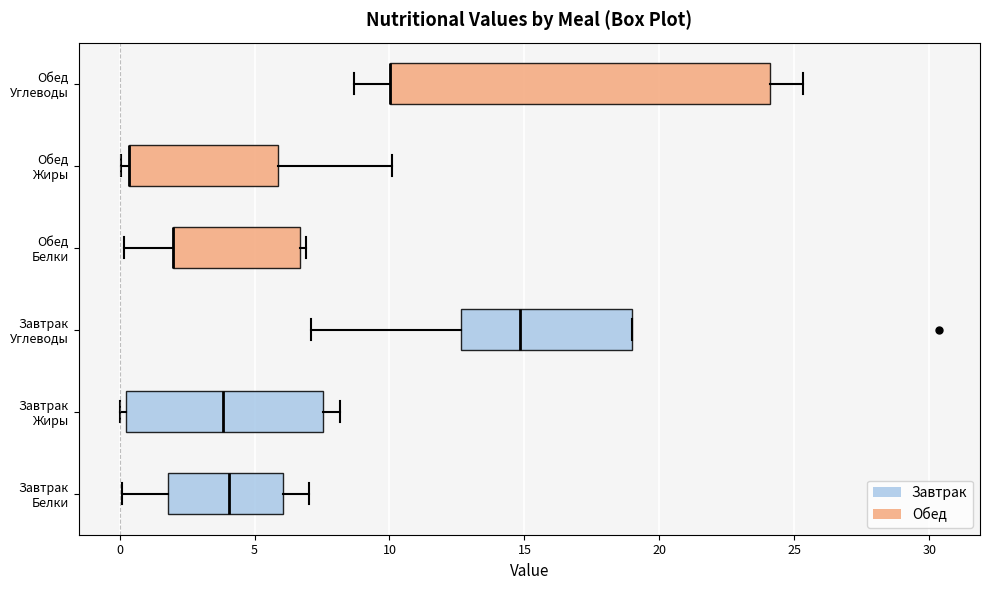

Reading bottom to top, transcribe this box plot: for each box, give where its median line is, the range the box spans, and where its two whiskers end, as read against the x-axis. The values are not printed on the chart, so give them approximately, as read against the axis.

Завтрак Белки: median 4.0, box 2.0 to 6.0, whiskers 0.0 to 7.0
Завтрак Жиры: median 4.0, box 0.0 to 7.5, whiskers 0.0 (just left of the box's left edge) to 8.0
Завтрак Углеводы: median 15.0, box 12.5 to 19.0, whiskers 7.0 to 19.0
Обед Белки: median 2.0 (drawn on the box's left edge), box 2.0 to 6.5, whiskers 0.0 to 7.0
Обед Жиры: median 0.5 (drawn on the box's left edge), box 0.5 to 6.0, whiskers 0.0 to 10.0
Обед Углеводы: median 10.0 (drawn on the box's left edge), box 10.0 to 24.0, whiskers 8.5 to 25.5